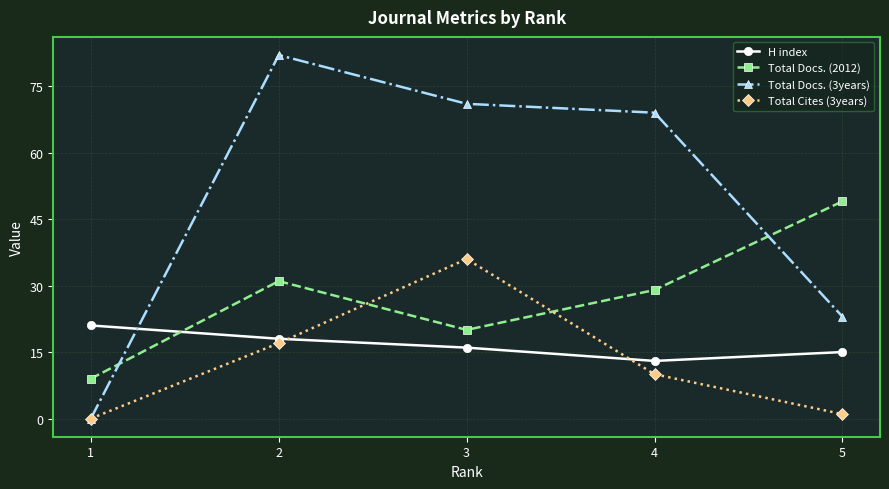

True or false: Total Docs. (2012) and Total Docs. (3years) cross at least once.

True